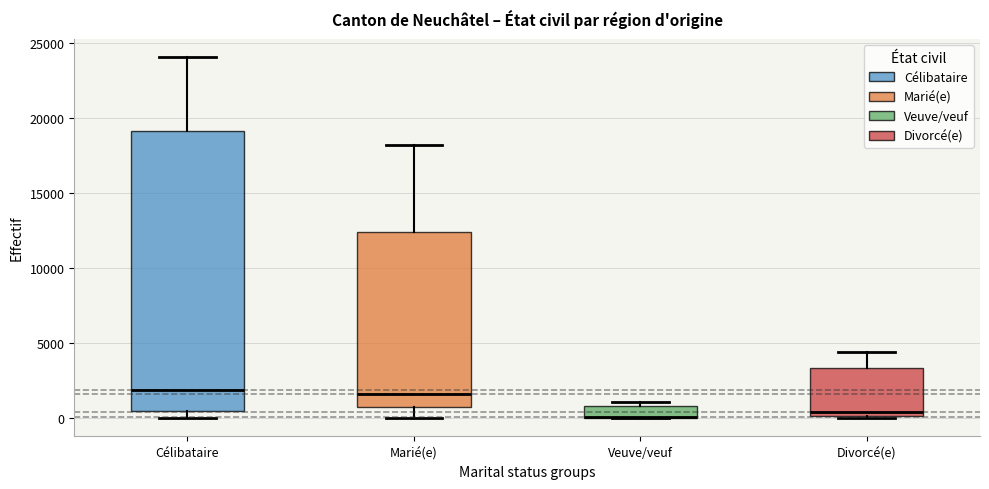

Reading left to right, read every box against the y-axis: the position of its median line, the range the box covers, and the ends of its whiskers. The values are not printed on the chart, so give them approximately, as read against the axis.

Célibataire: median 2000, box 500 to 19000, whiskers 0 to 24000
Marié(e): median 1500, box 500 to 12500, whiskers 0 to 18000
Veuve/veuf: median 0 (drawn on the box's lower edge), box 0 to 1000, whiskers 0 to 1000 (just above the box's upper edge)
Divorcé(e): median 500, box 0 to 3500, whiskers 0 to 4500